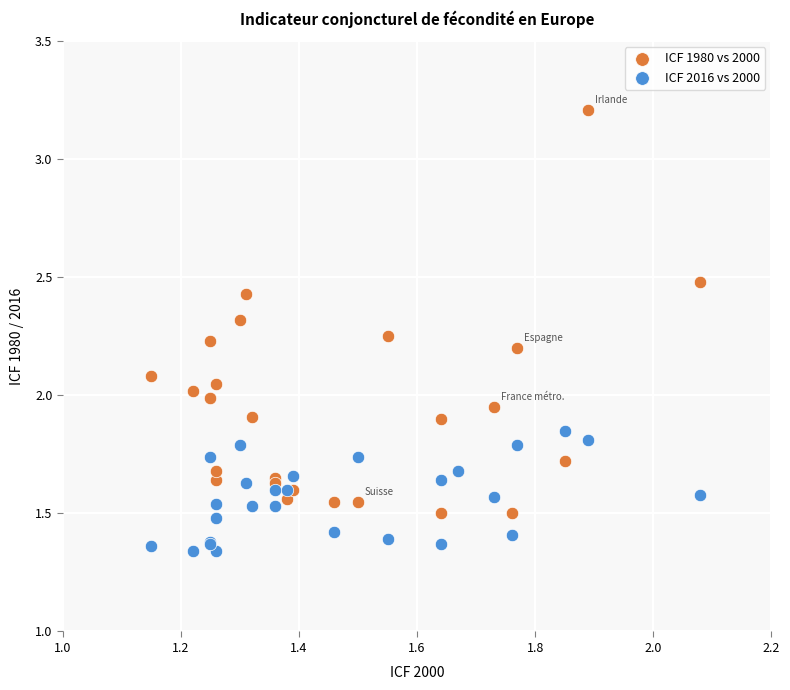

Which series contains the highest Y value?

ICF 1980 vs 2000